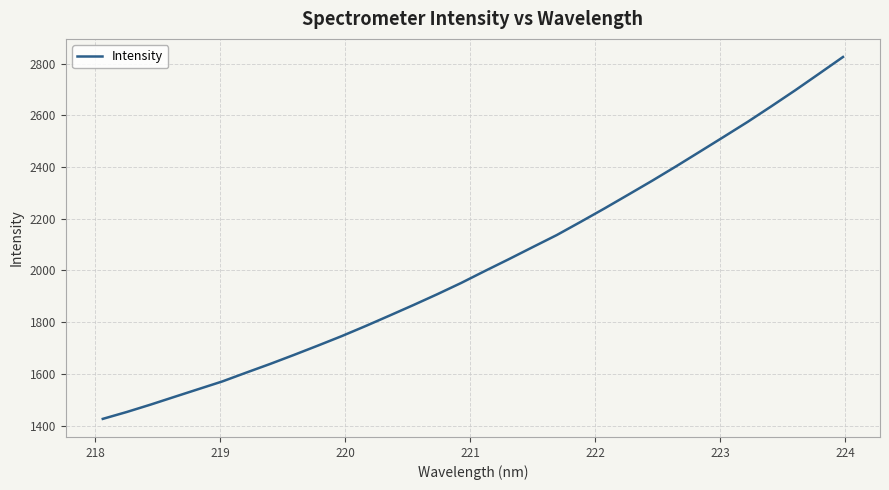

What is the difference between the maximum and minimum values?

1399.1